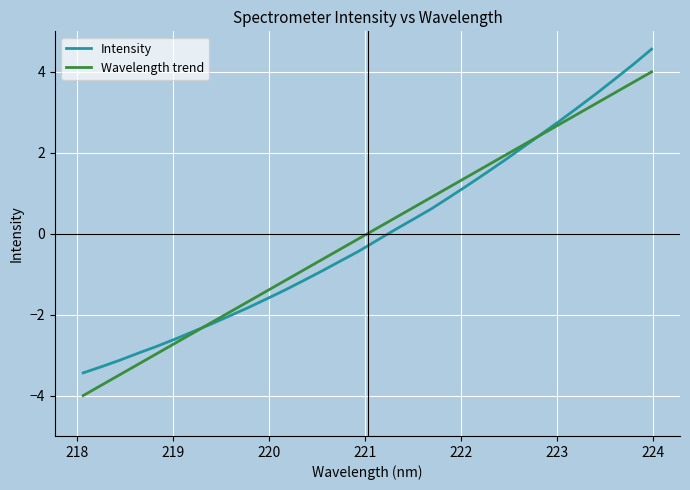

What is the maximum value for Wavelength trend?

4.0